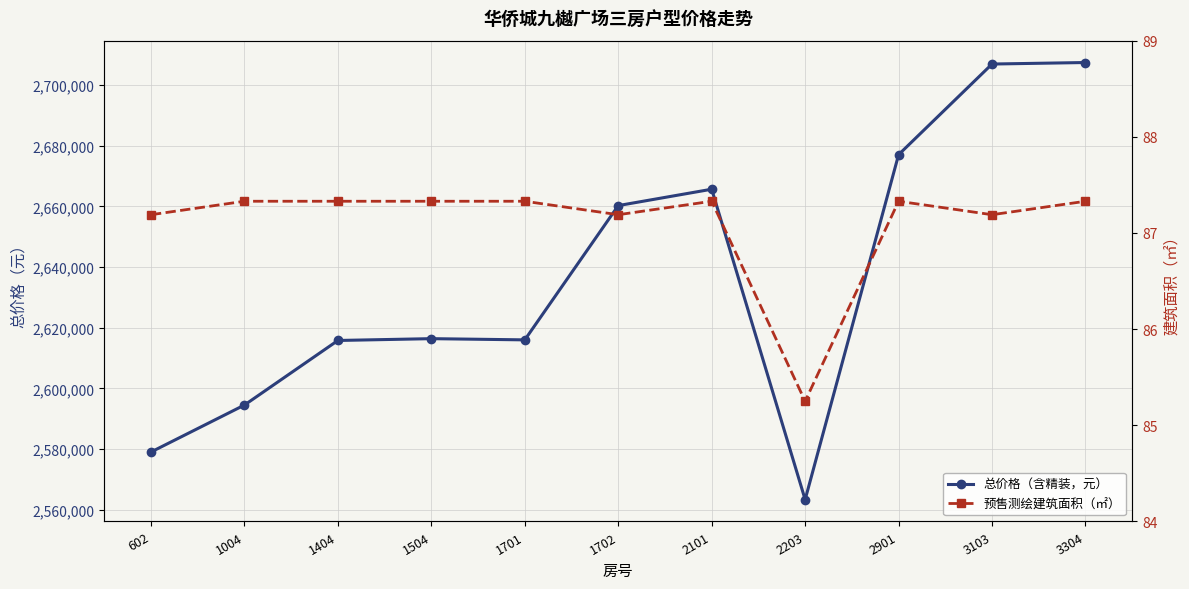

What are all the series names shown in the legend?

总价格（含精装，元）, 预售测绘建筑面积（㎡）